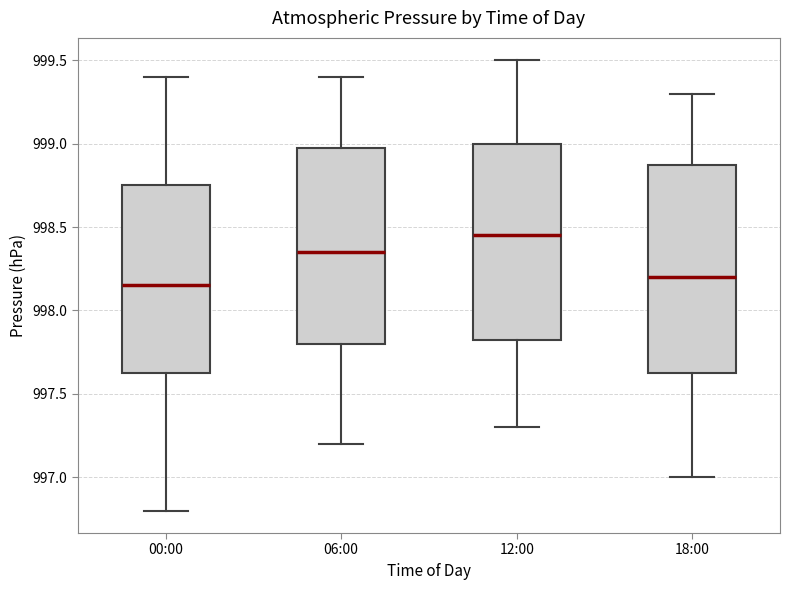

Which box is the tallest, from its lower edge to its upper edge?

18:00